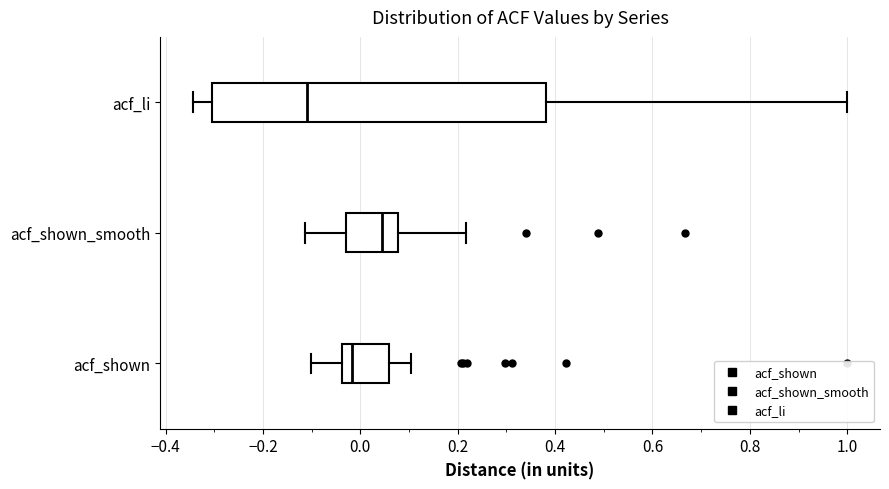

Which box's median line is the furthest to the right?

acf_shown_smooth